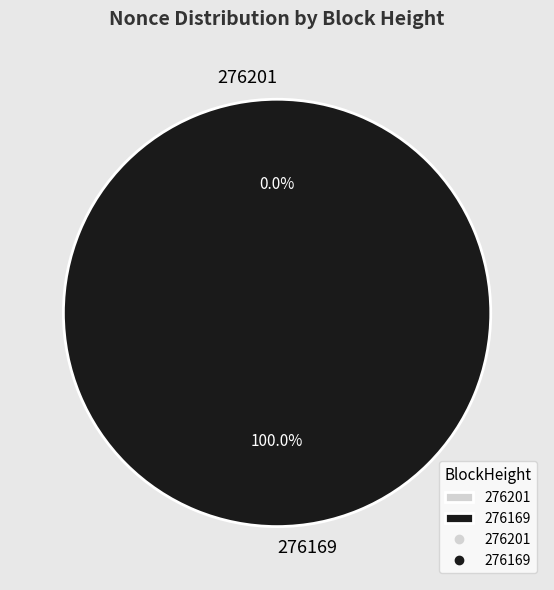

The 276169 slice represents 100% of the pie. True or false?

True